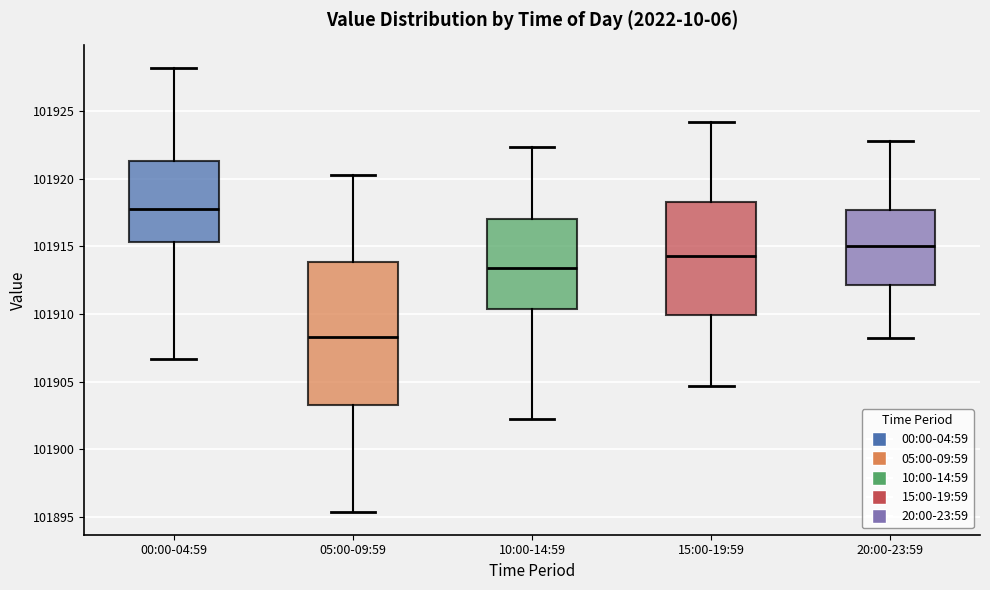

Which box is the tallest, from its lower edge to its upper edge?

05:00-09:59